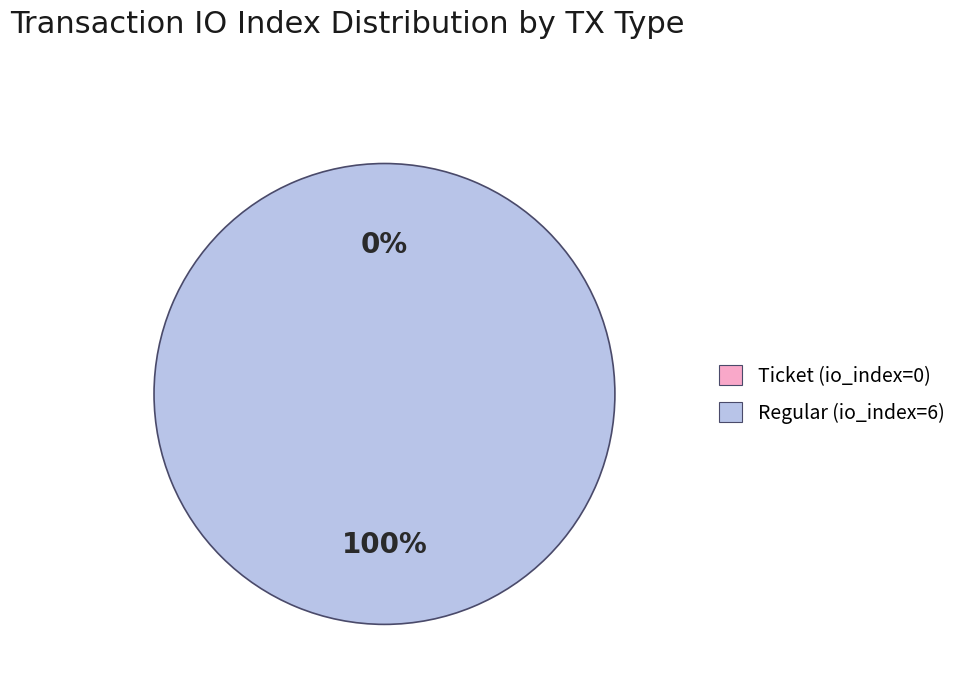

What percentage is the Regular (io_index=6) slice, to the nearest percent?

100%